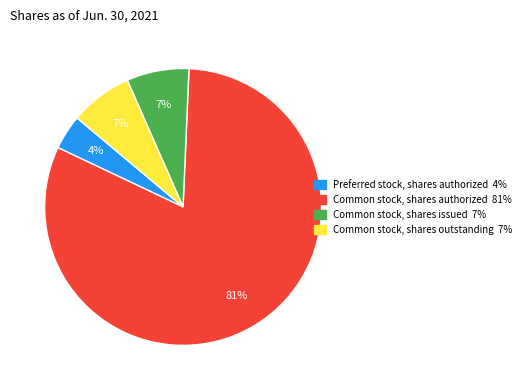

Does any single category account for the majority?

Yes